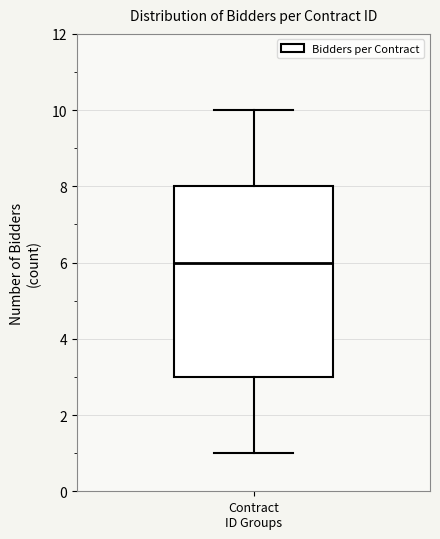

Read this box plot against the y-axis: the position of the median line, the range covered by the box, and the ends of both whiskers. The values are not printed on the chart, so give them approximately, as read against the axis.

median 6, box 3 to 8, whiskers 1 to 10